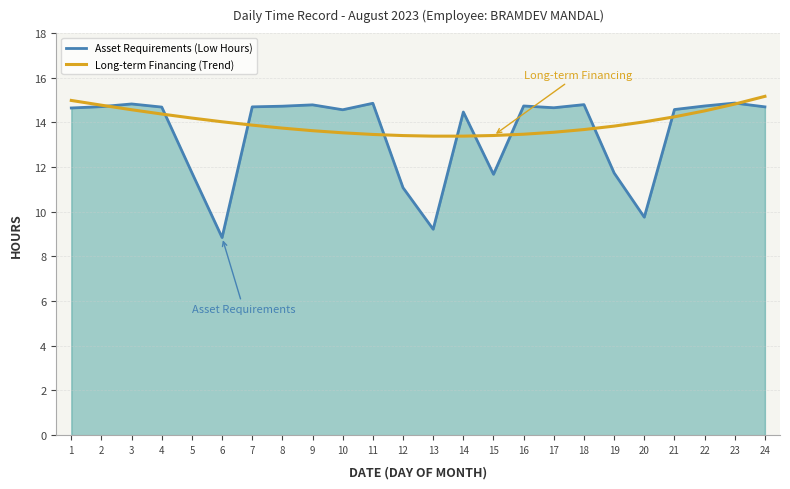

What is the difference between the maximum and minimum values in the Asset Requirements (Low Hours) series?

6.0